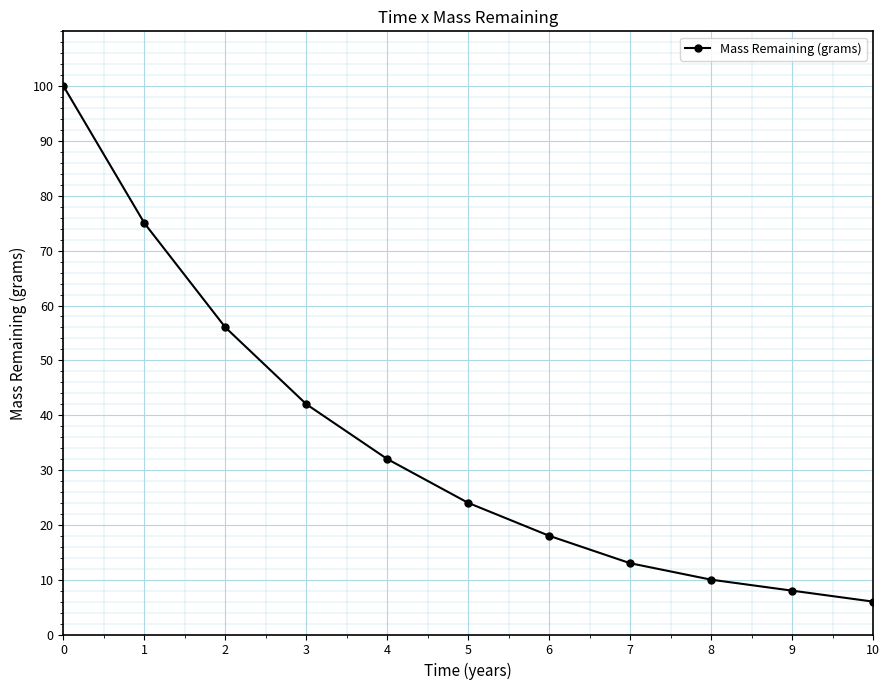

True or false: the data shows 9 at 7.

False